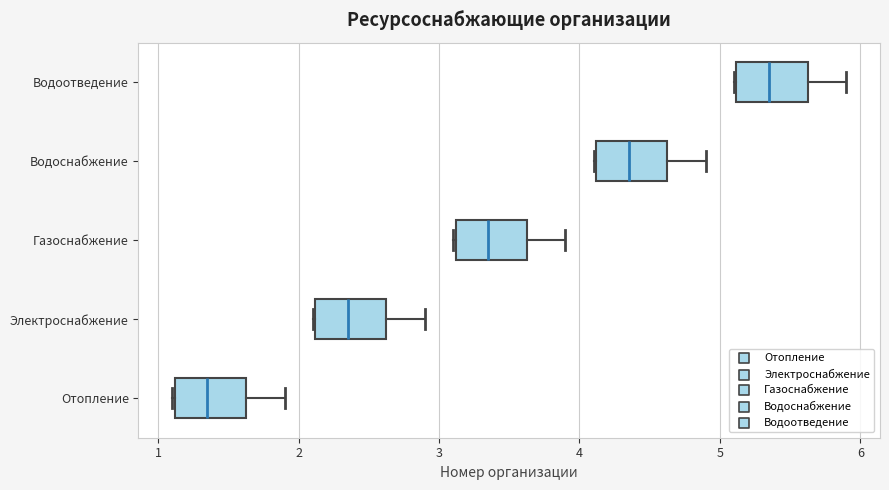

Reading bottom to top, transcribe this box plot: for each box, give where its median line is, the range the box spans, and where its two whiskers end, as read against the x-axis. The values are not printed on the chart, so give them approximately, as read against the axis.

Отопление: median 1.4, box 1.1 to 1.6, whiskers 1.1 to 1.9
Электроснабжение: median 2.4, box 2.1 to 2.6, whiskers 2.1 to 2.9
Газоснабжение: median 3.4, box 3.1 to 3.6, whiskers 3.1 to 3.9
Водоснабжение: median 4.4, box 4.1 to 4.6, whiskers 4.1 to 4.9
Водоотведение: median 5.4, box 5.1 to 5.6, whiskers 5.1 to 5.9